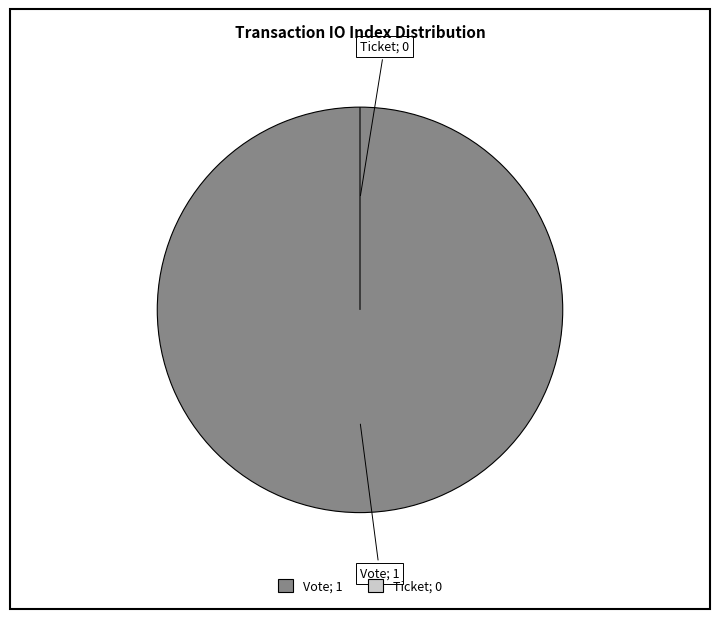

Which has a higher value, Ticket (io_index=0) or Vote (io_index=1)?

Vote (io_index=1)